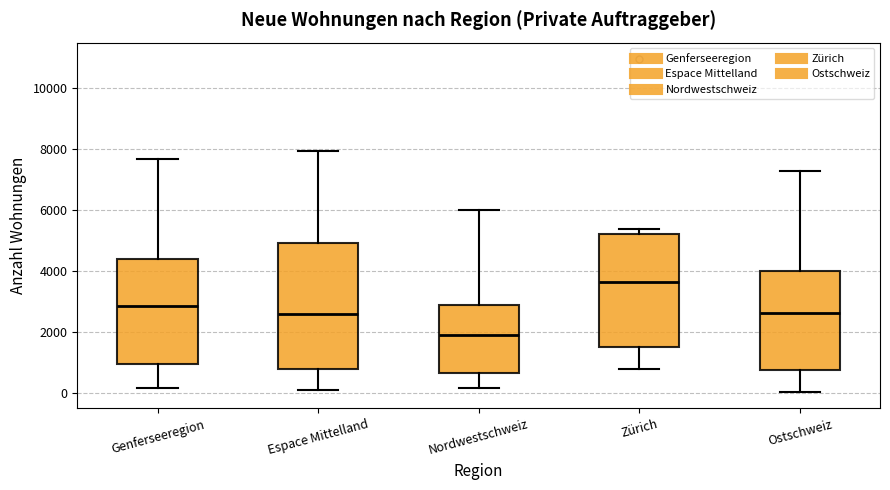

Reading left to right, read every box against the y-axis: the position of its median line, the range the box covers, and the ends of its whiskers. The values are not printed on the chart, so give them approximately, as read against the axis.

Genferseeregion: median 2800, box 1000 to 4400, whiskers 200 to 7600
Espace Mittelland: median 2600, box 800 to 5000, whiskers 200 to 8000
Nordwestschweiz: median 2000, box 600 to 3000, whiskers 200 to 6000
Zürich: median 3600, box 1600 to 5200, whiskers 800 to 5400
Ostschweiz: median 2600, box 800 to 4000, whiskers 0 to 7200